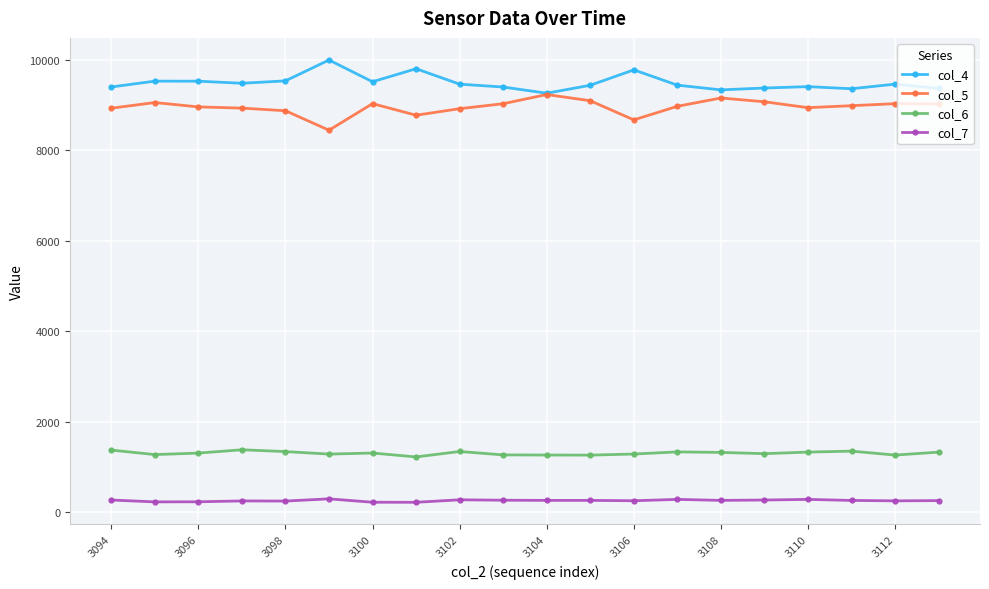

Rank the series by their maximum value, from lowest to highest.

col_7, col_6, col_5, col_4